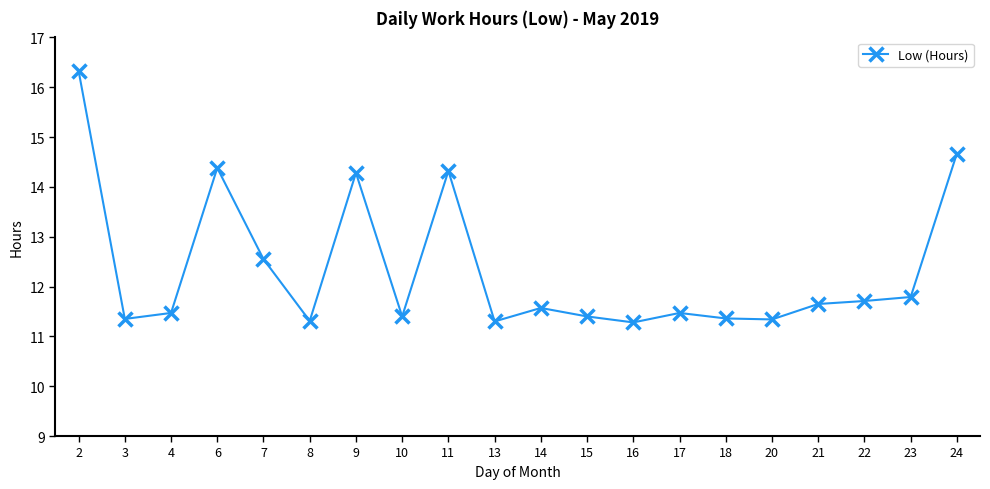

Is this an area chart (filled region under the line)?

No